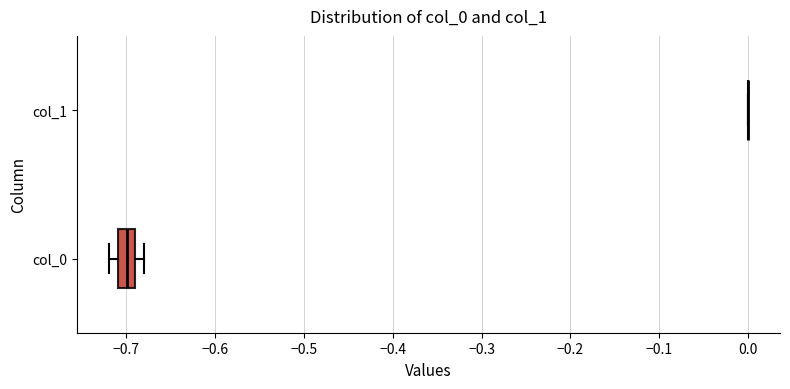

Reading bottom to top, transcribe this box plot: for each box, give where its median line is, the range the box spans, and where its two whiskers end, as read against the x-axis. The values are not printed on the chart, so give them approximately, as read against the axis.

col_0: median -0.70, box -0.71 to -0.69, whiskers -0.72 to -0.68
col_1: box collapsed to a line at 0.00, whiskers 0.00 to 0.00